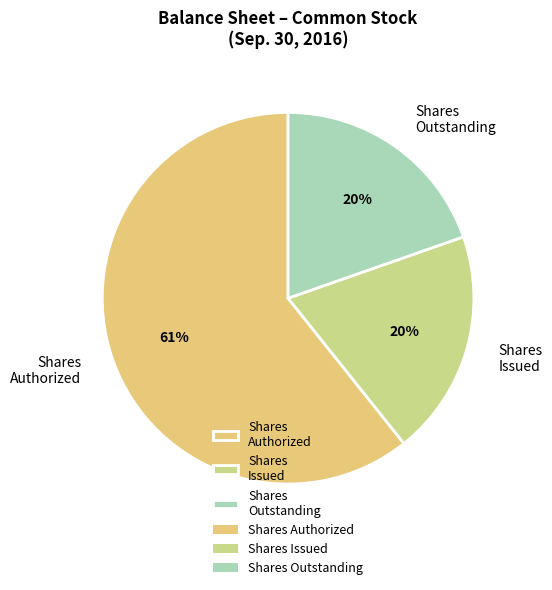

Is the sum of Shares Outstanding and Shares Authorized greater than half?

Yes